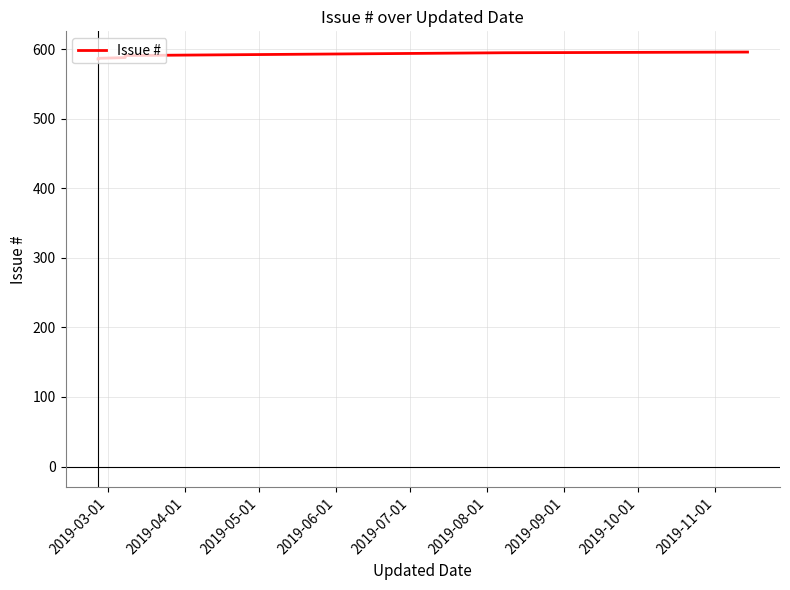

What is the difference between the maximum and minimum values?

10